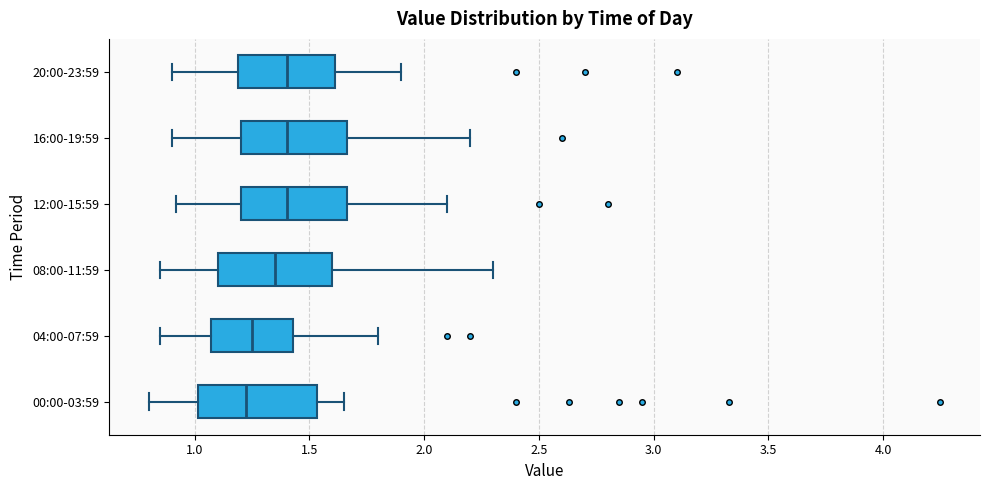

Reading bottom to top, read every box against the x-axis: the position of its median line, the range the box covers, and the ends of its whiskers. The values are not printed on the chart, so give them approximately, as read against the axis.

00:00-03:59: median 1.25, box 1.00 to 1.55, whiskers 0.80 to 1.65
04:00-07:59: median 1.25, box 1.05 to 1.45, whiskers 0.85 to 1.80
08:00-11:59: median 1.35, box 1.10 to 1.60, whiskers 0.85 to 2.30
12:00-15:59: median 1.40, box 1.20 to 1.65, whiskers 0.90 to 2.10
16:00-19:59: median 1.40, box 1.20 to 1.65, whiskers 0.90 to 2.20
20:00-23:59: median 1.40, box 1.20 to 1.60, whiskers 0.90 to 1.90